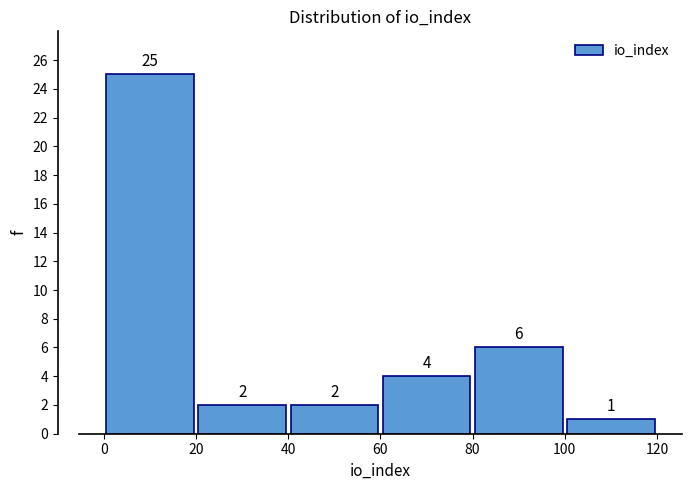

Over which range of the x-axis is the bar tallest?

0 to 20